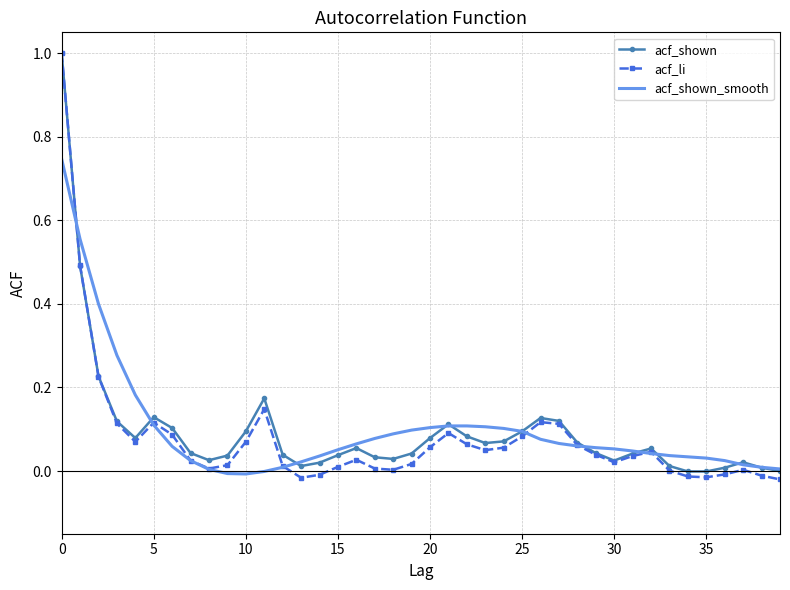

What is the average value of the acf_shown_smooth series?

0.1